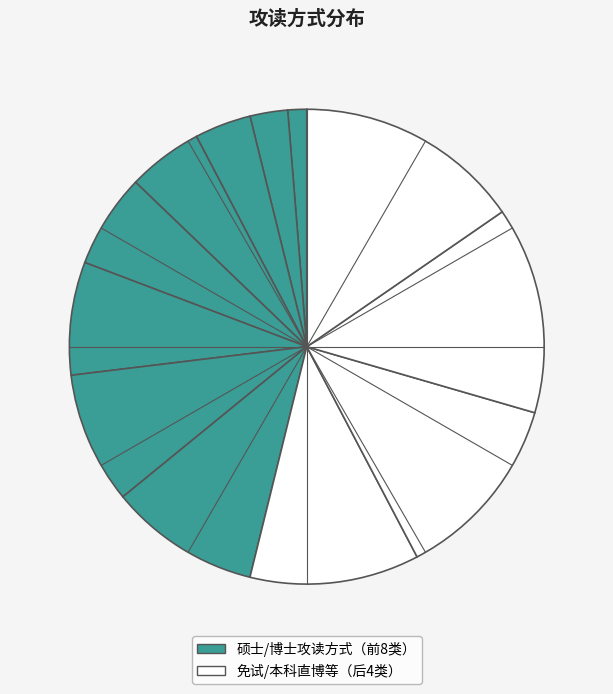

How many segments does this pie chart have?

12